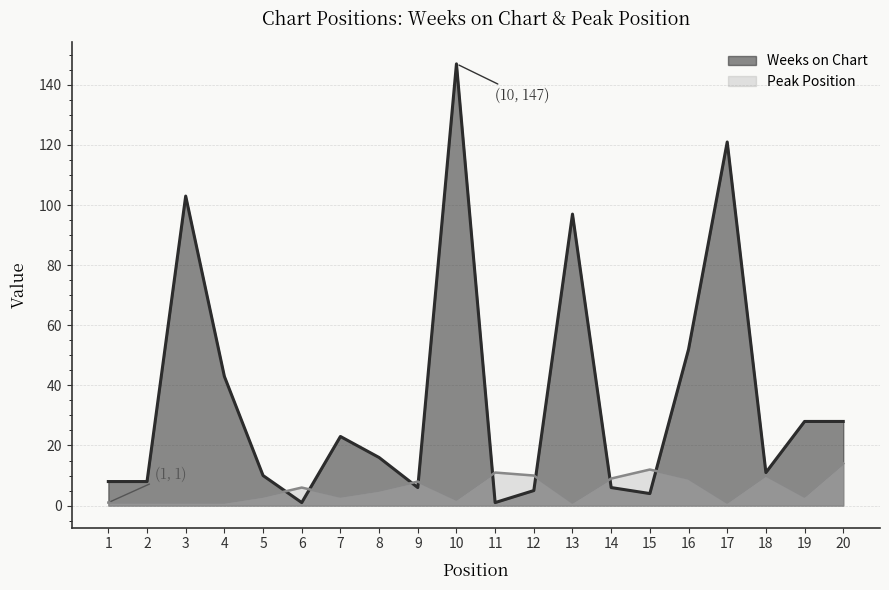

Where is Weeks on Chart nearest to the value 74?

16